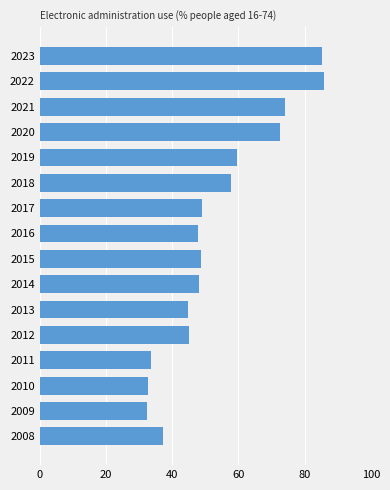

Approximately how many times larger is the value at 2008 compared to 2018?

0.6